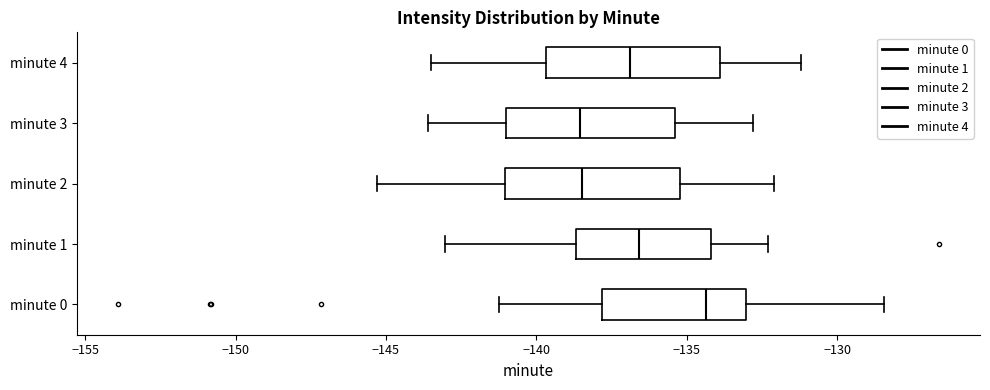

Reading bottom to top, transcribe this box plot: for each box, give where its median line is, the range the box spans, and where its two whiskers end, as read against the x-axis. The values are not printed on the chart, so give them approximately, as read against the axis.

minute 0: median -134.5, box -138.0 to -133.0, whiskers -141.0 to -128.5
minute 1: median -136.5, box -138.5 to -134.0, whiskers -143.0 to -132.5
minute 2: median -138.5, box -141.0 to -135.0, whiskers -145.5 to -132.0
minute 3: median -138.5, box -141.0 to -135.5, whiskers -143.5 to -133.0
minute 4: median -137.0, box -139.5 to -134.0, whiskers -143.5 to -131.0